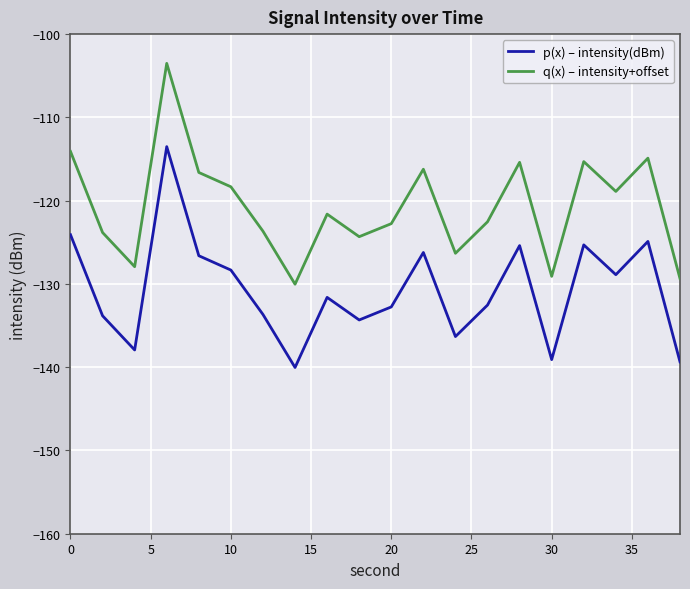

What is the average value of the q(x) – intensity+offset series?

-120.7